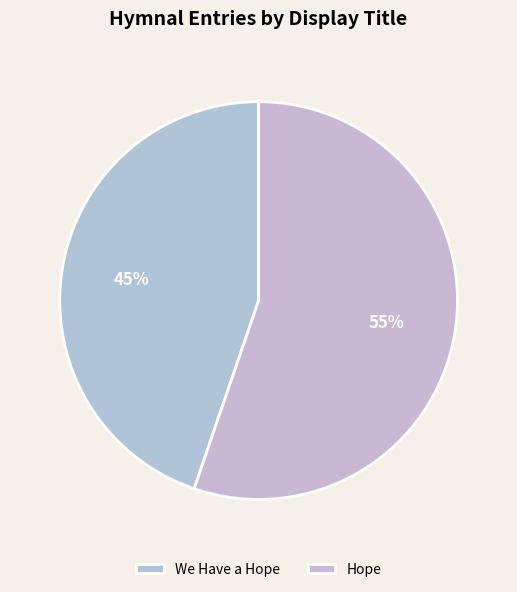

To the nearest percent, what is the combined percentage of Hope and We Have a Hope?

100%